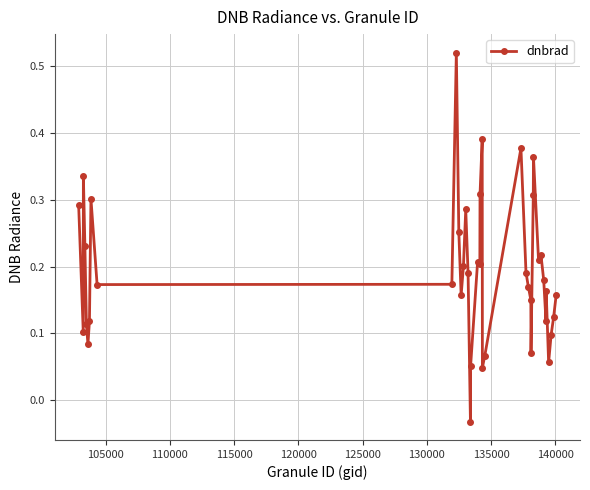

True or false: the data has more than 2 interior local peaks.

True